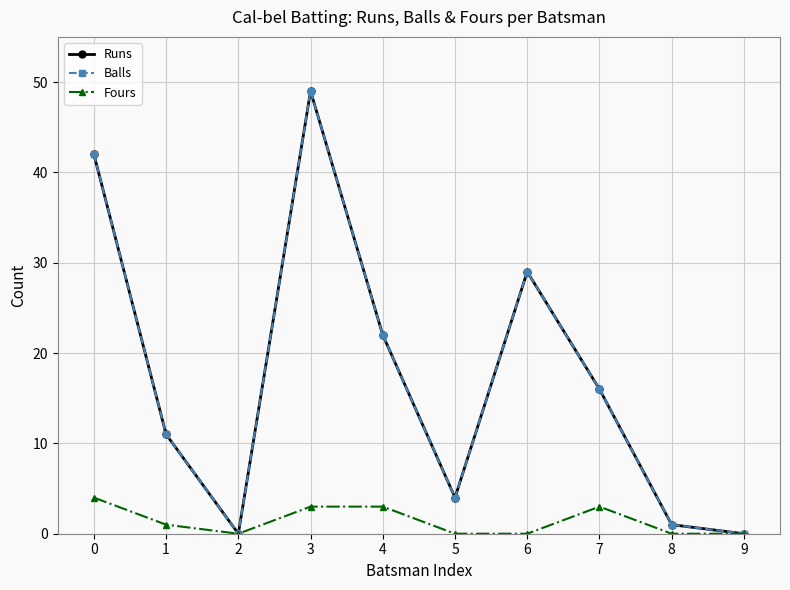

True or false: Fours and Runs cross at least once.

False